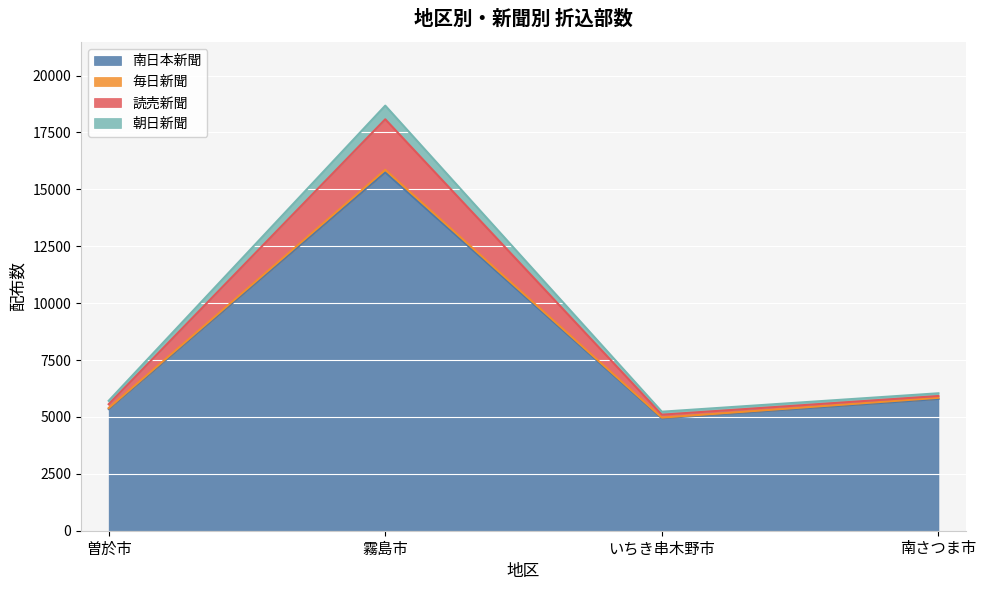

At which category is the sum across all series the highest?

霧島市